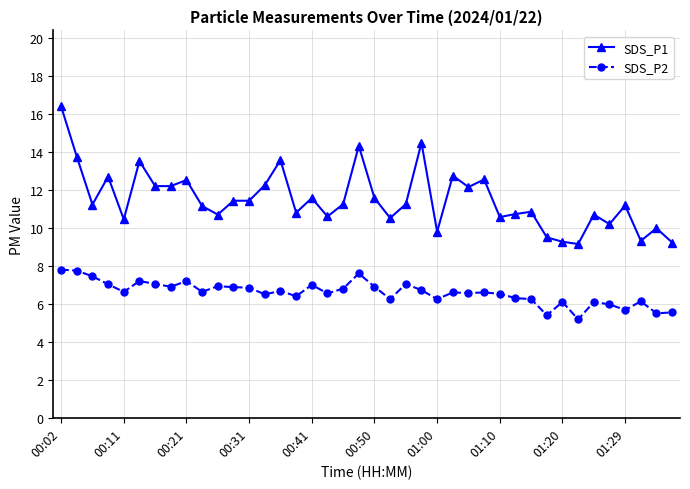

True or false: SDS_P1 and SDS_P2 cross at least once.

False